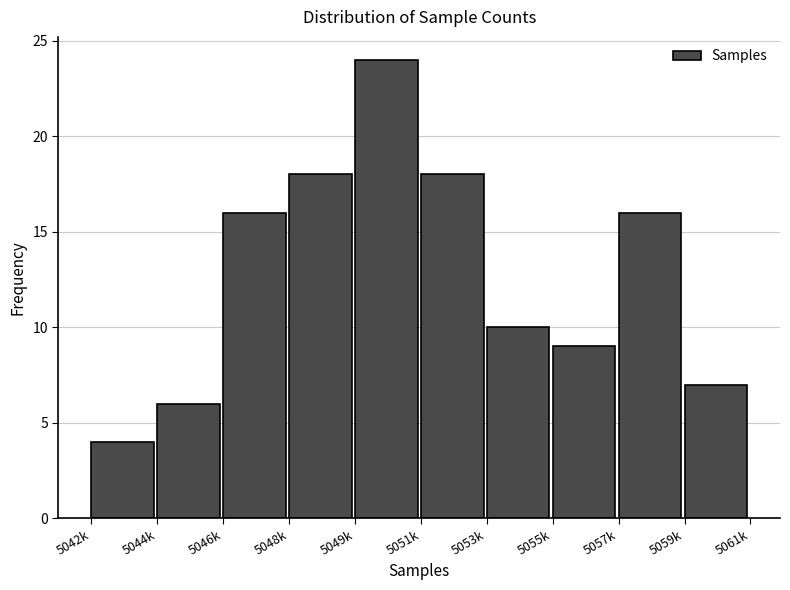

Reading left to right, list all the values displayed in this chart.

4	6	16	18	24	18	10	9	16	7